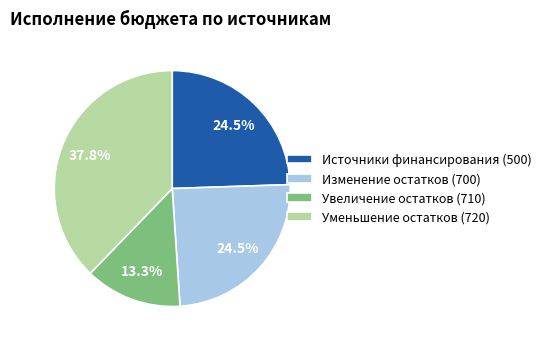

Combined, do Изменение остатков (700) and Источники финансирования (500) account for over 50%?

No